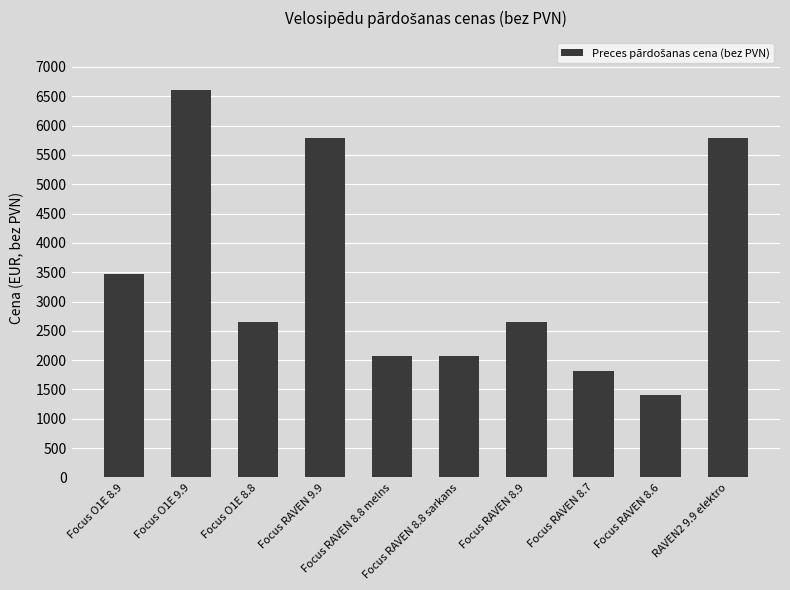

Which label corresponds to the smallest value in the chart?

Focus RAVEN 8.6